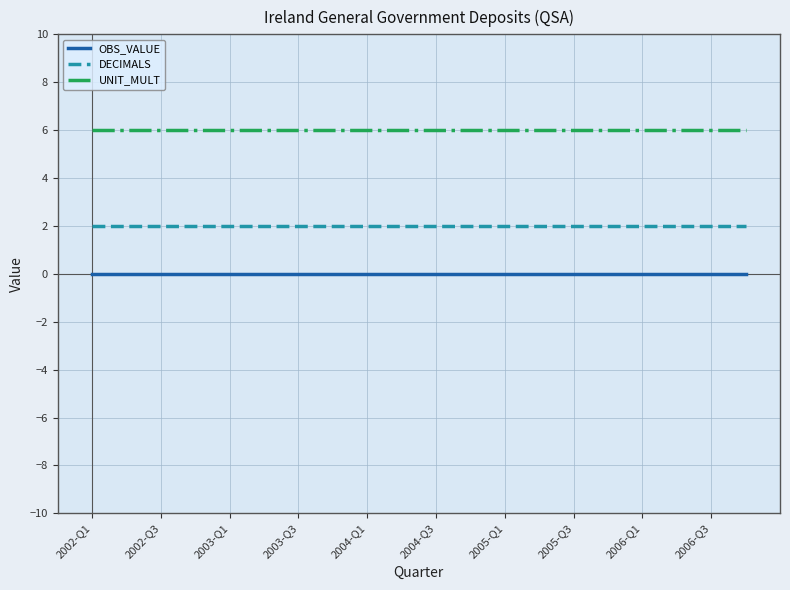

List the series in order of their peak value, lowest first.

OBS_VALUE, DECIMALS, UNIT_MULT